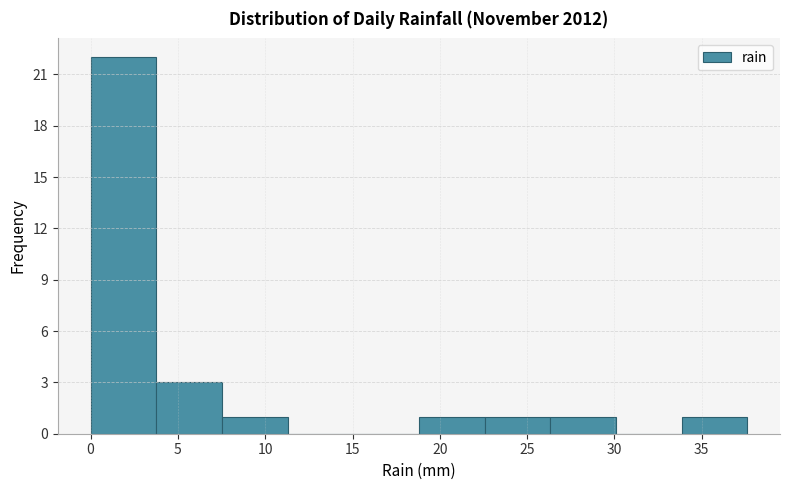

Reading left to right, list every bar in this chart as the range it spans on the x-axis followed by its height. Neither the bar edges nor the heights are printed on the chart, so give them approximately, as read against the axes.

0.0 to 4.0: 22
4.0 to 7.5: 3
7.5 to 11.5: 1
11.5 to 15.0: 0
15.0 to 19.0: 0
19.0 to 22.5: 1
22.5 to 26.5: 1
26.5 to 30.0: 1
30.0 to 34.0: 0
34.0 to 37.5: 1